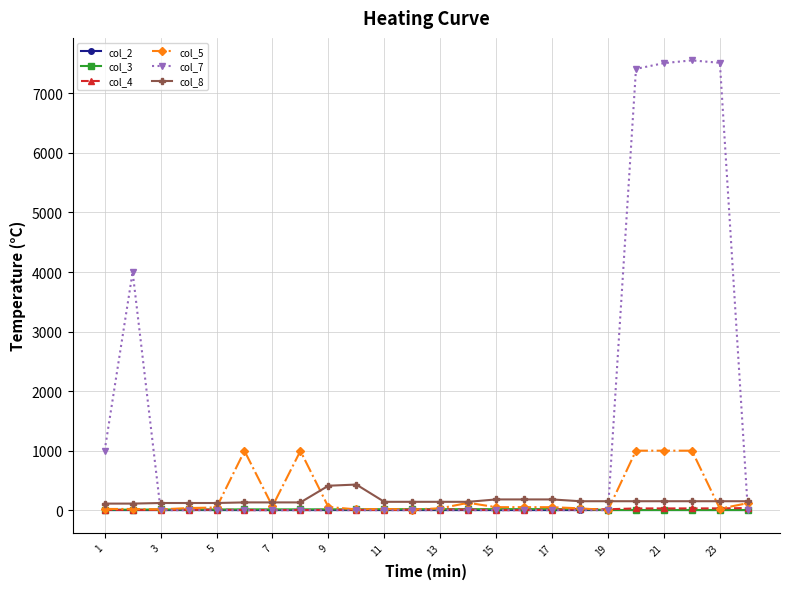

Which series has the largest total across all categories?

col_7